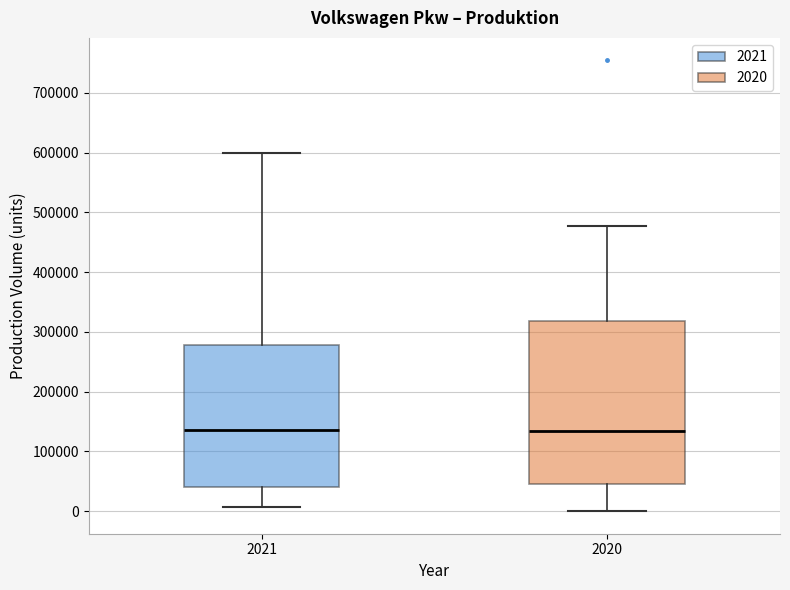

Reading left to right, transcribe this box plot: for each box, give where its median line is, the range the box spans, and where its two whiskers end, as read against the y-axis. The values are not printed on the chart, so give them approximately, as read against the axis.

2021: median 140000, box 40000 to 280000, whiskers 10000 to 600000
2020: median 130000, box 40000 to 320000, whiskers 0 to 480000